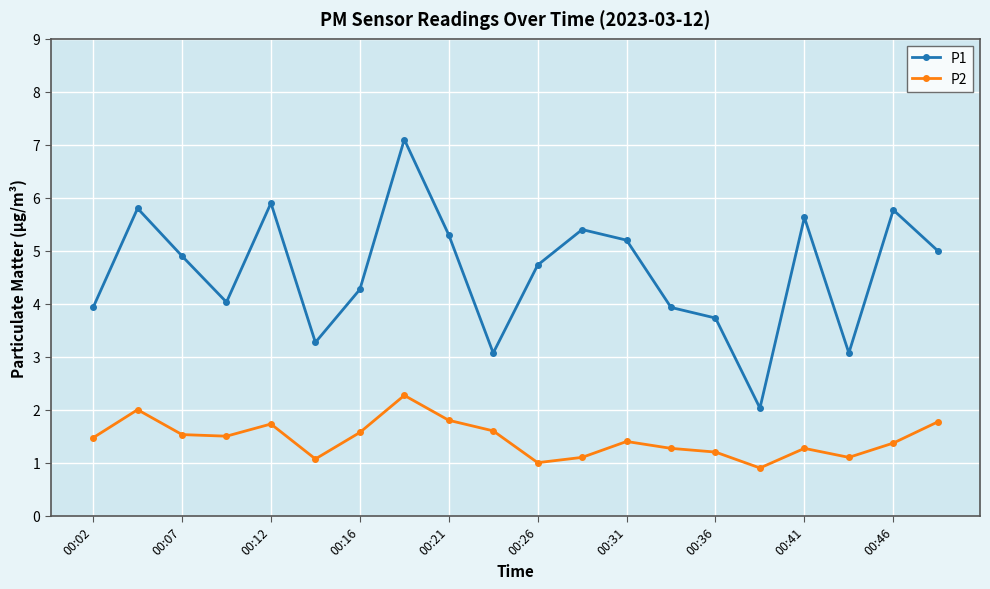

Which series has the largest total across all categories?

P1